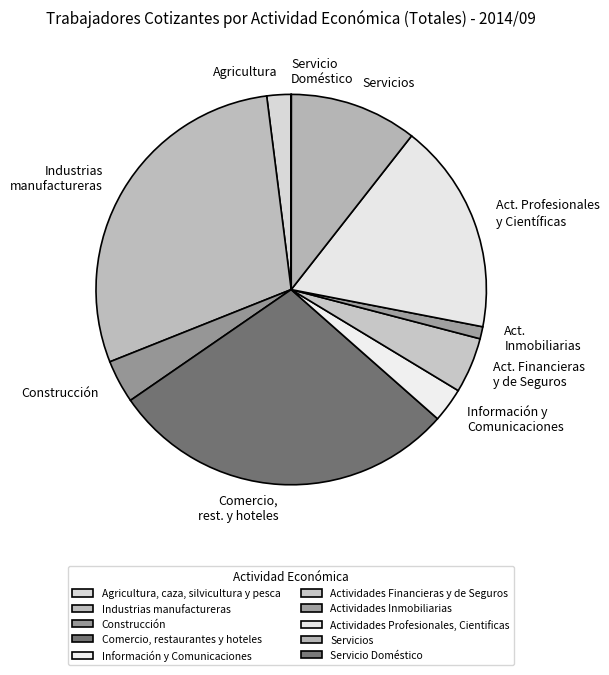

Combined, do Agricultura and Comercio, rest. y hoteles account for over 50%?

No